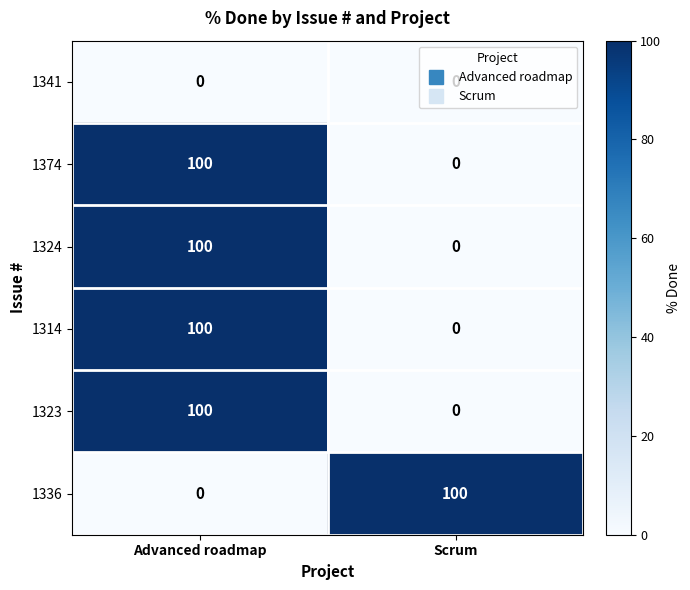

Is it true that 1323 equals 0 at Scrum?

True